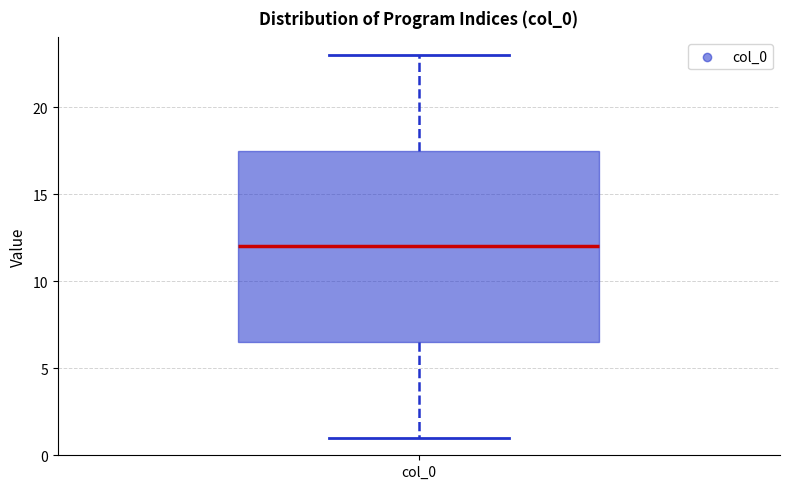

Transcribe this box plot: give where the median line is, the range the box spans, and where the two whiskers end, as read against the y-axis. The values are not printed on the chart, so give them approximately, as read against the axis.

median 12.0, box 6.5 to 17.5, whiskers 1.0 to 23.0